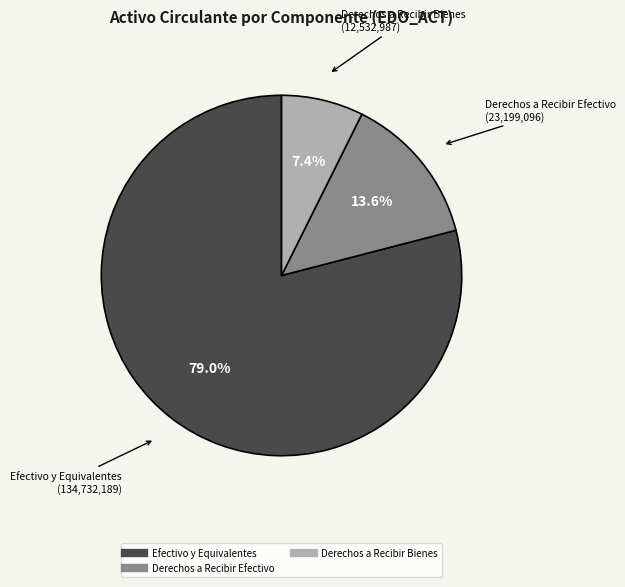

Does any single category account for the majority?

Yes